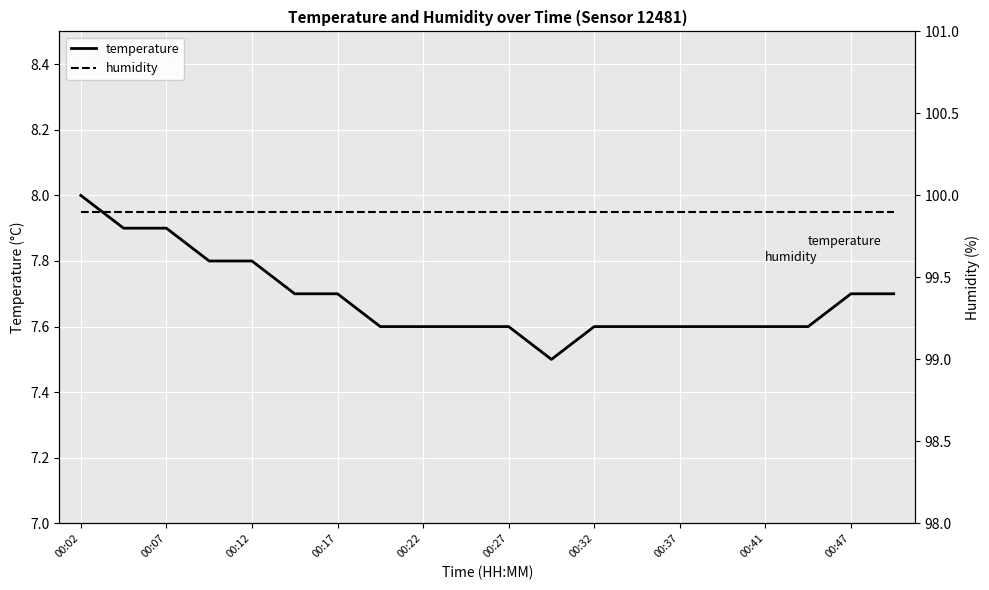

The temperature series shows 7.6 at 00:32. True or false?

True